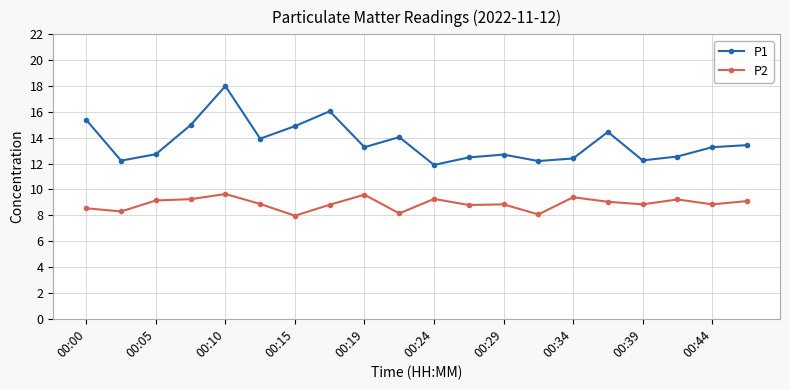

What is the minimum value for P1?

11.9